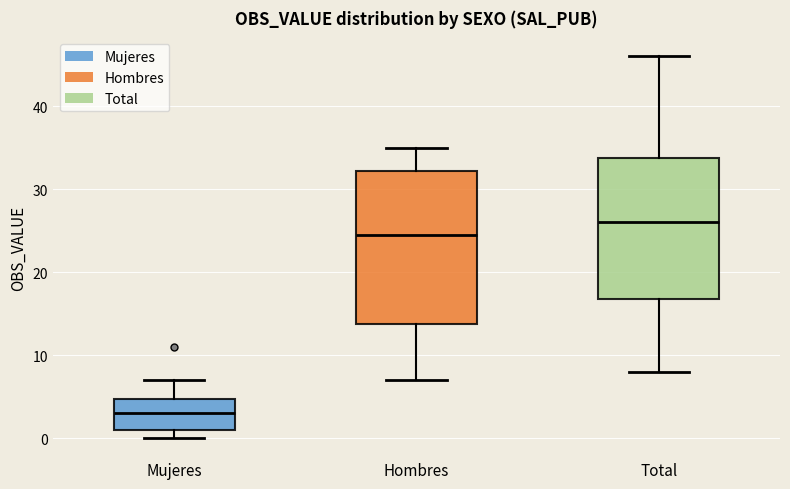

Which box has the lowest median line?

Mujeres